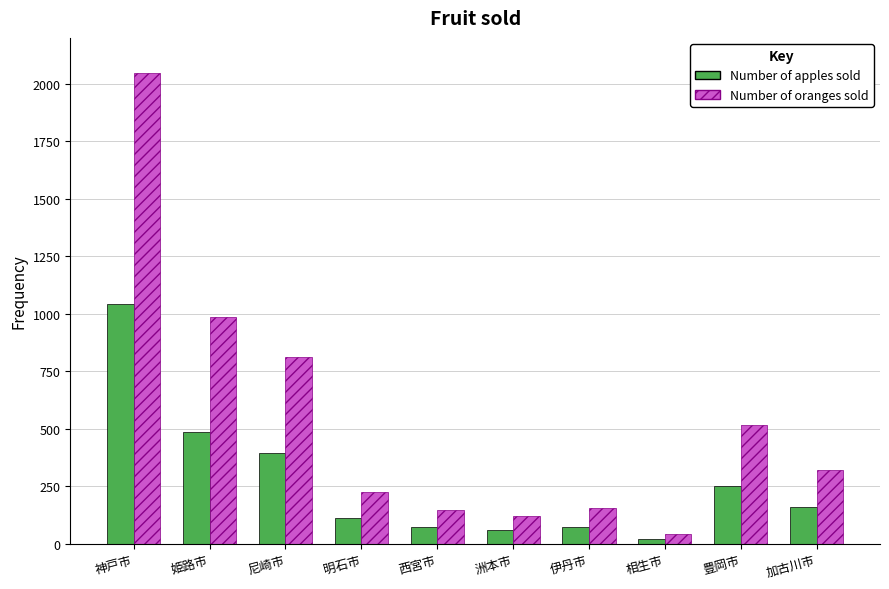

What is the label of the 1st bar from the left?

神戸市